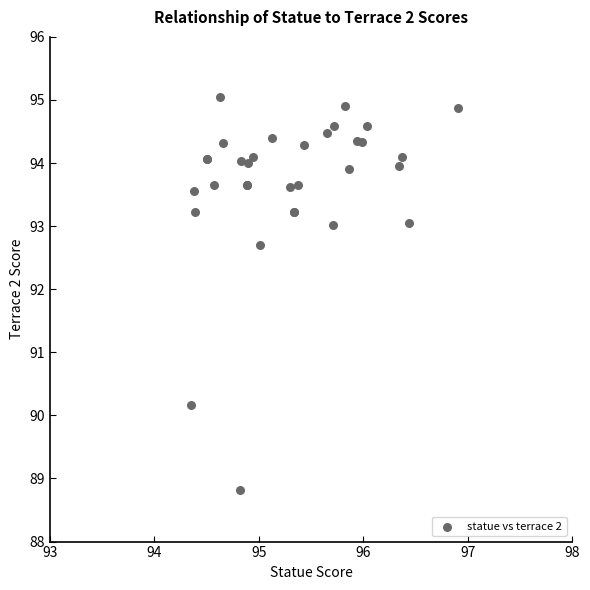

What Y value in the scatter plot is closest to 91?

90.2